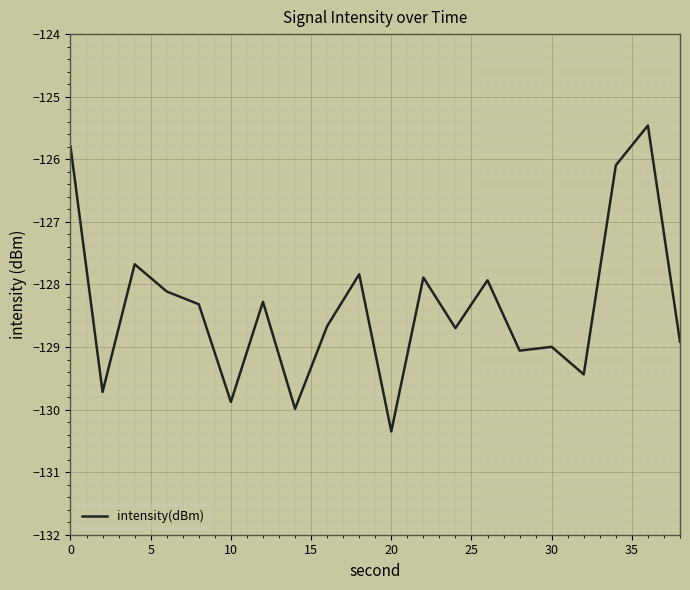

What is the maximum value shown in the chart?

-125.5